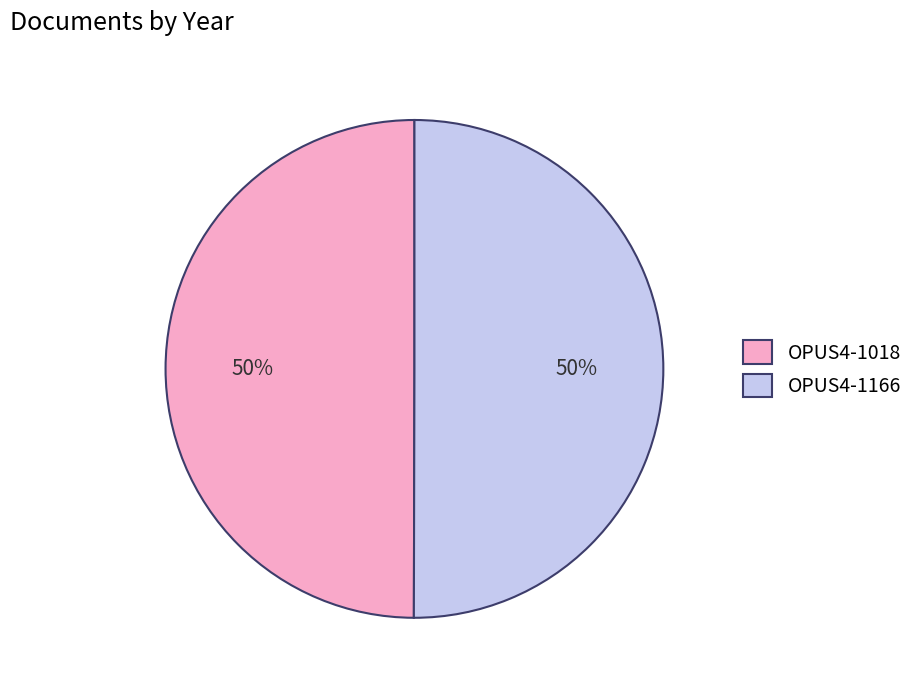

The OPUS4-1166 slice represents 50% of the pie. True or false?

True